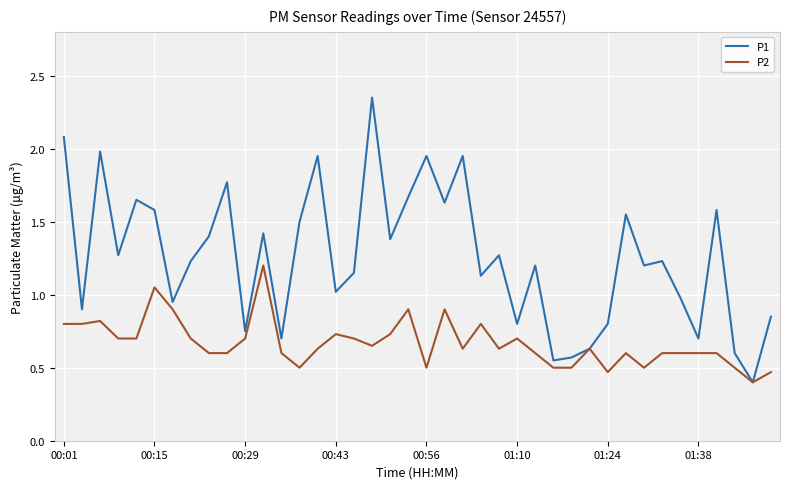

Rank the series by their maximum value, from lowest to highest.

P2, P1